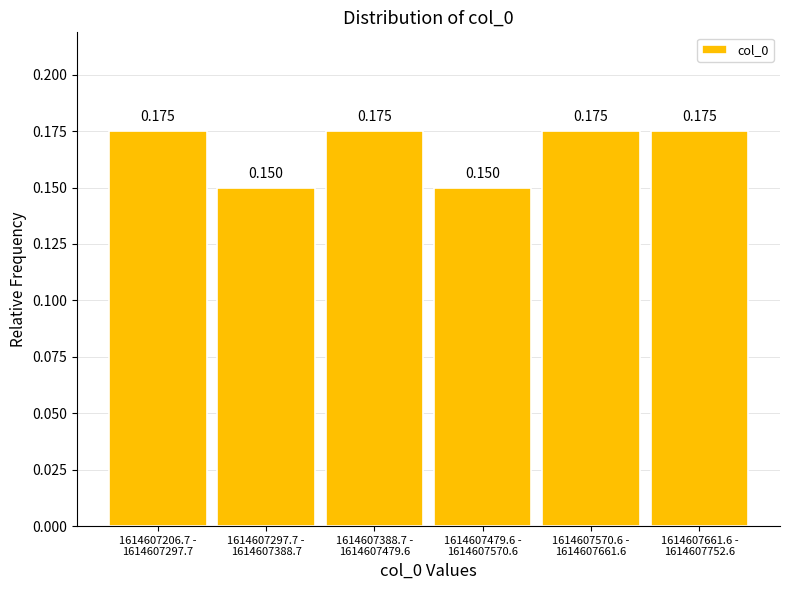

How many series are shown in this chart?

1